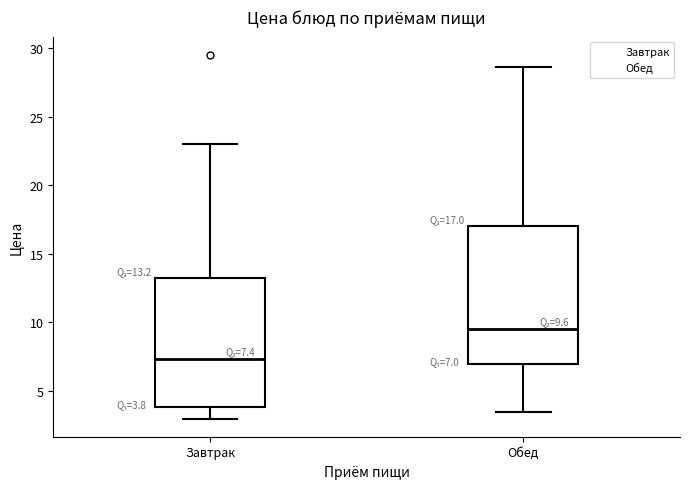

Which box is the tallest, from its lower edge to its upper edge?

Обед